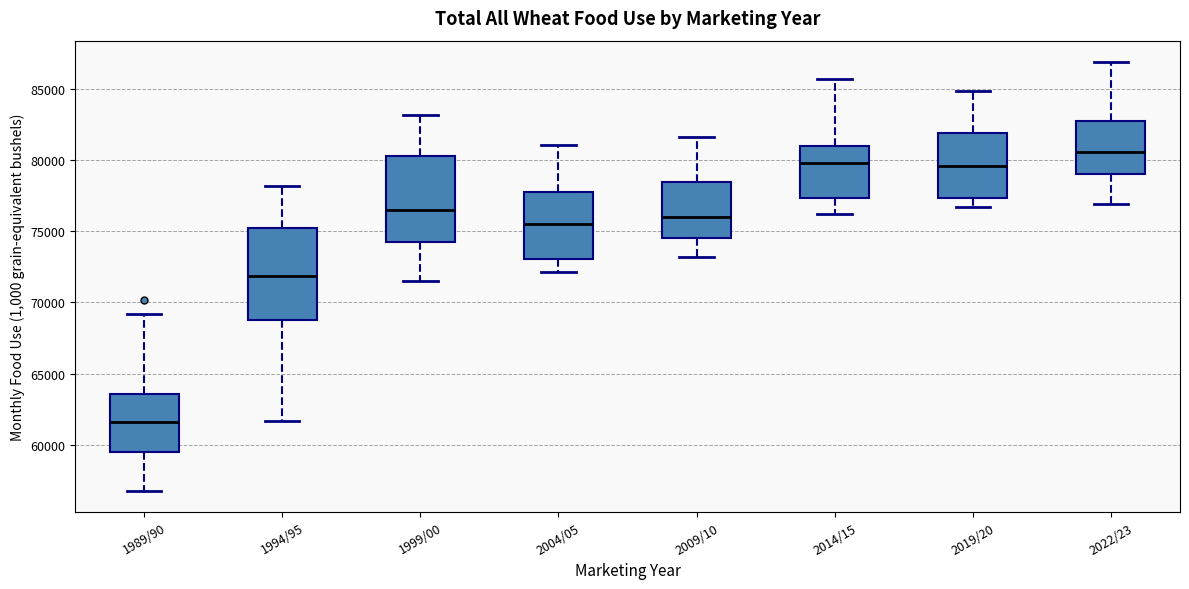

Where does the upper whisker of the box for 2022/23 end on the y-axis? The values are not printed on the chart, so give them approximately, as read against the axis.

87000